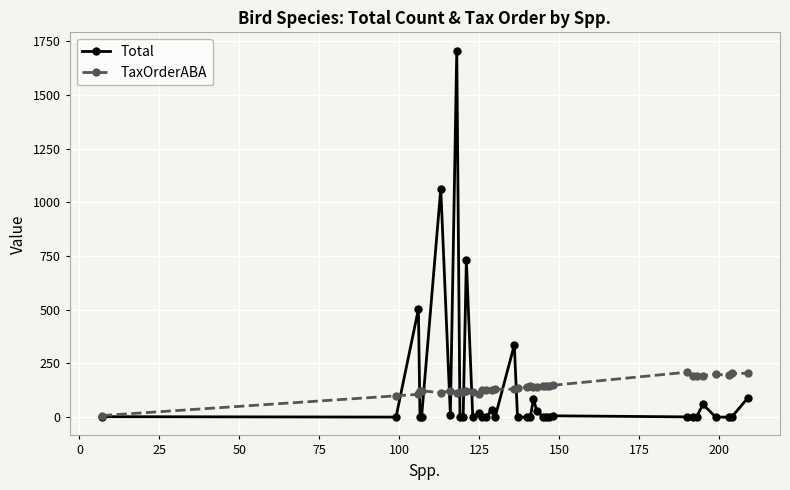

How many lines are shown in the chart?

2